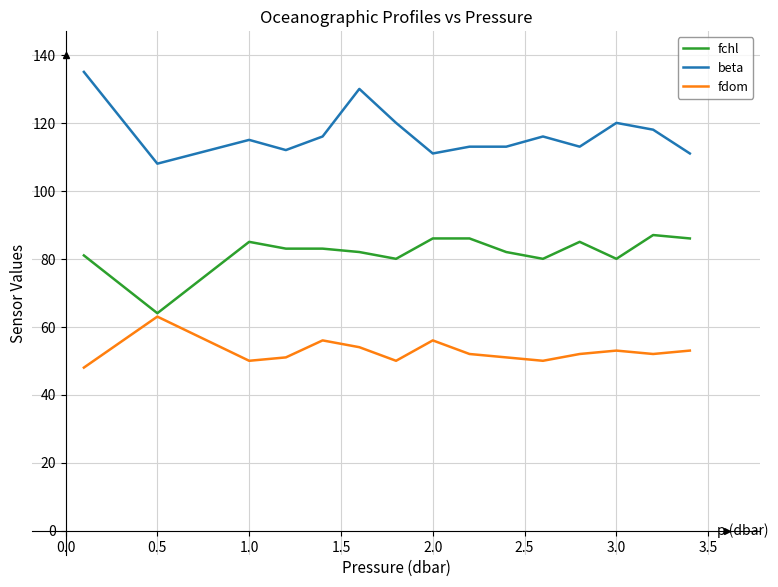

List the series in order of their peak value, highest first.

beta, fchl, fdom